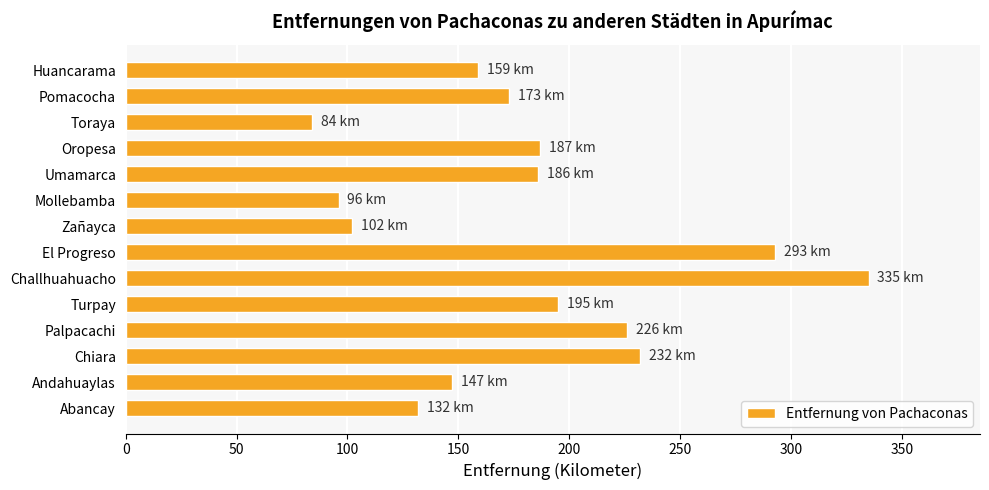

What is the smallest value displayed?

84